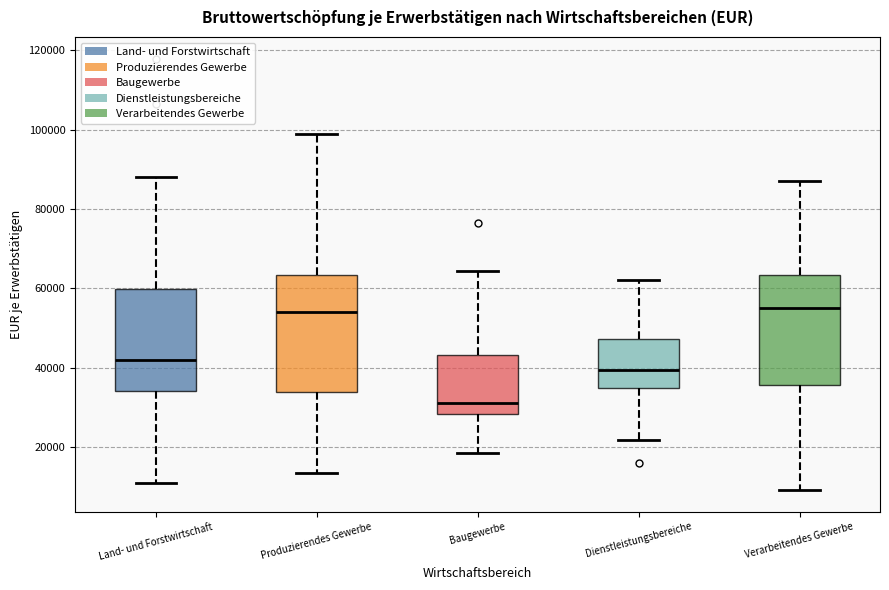

Where is the lower edge of the box for Land- und Forstwirtschaft on the y-axis? The values are not printed on the chart, so give them approximately, as read against the axis.

34000